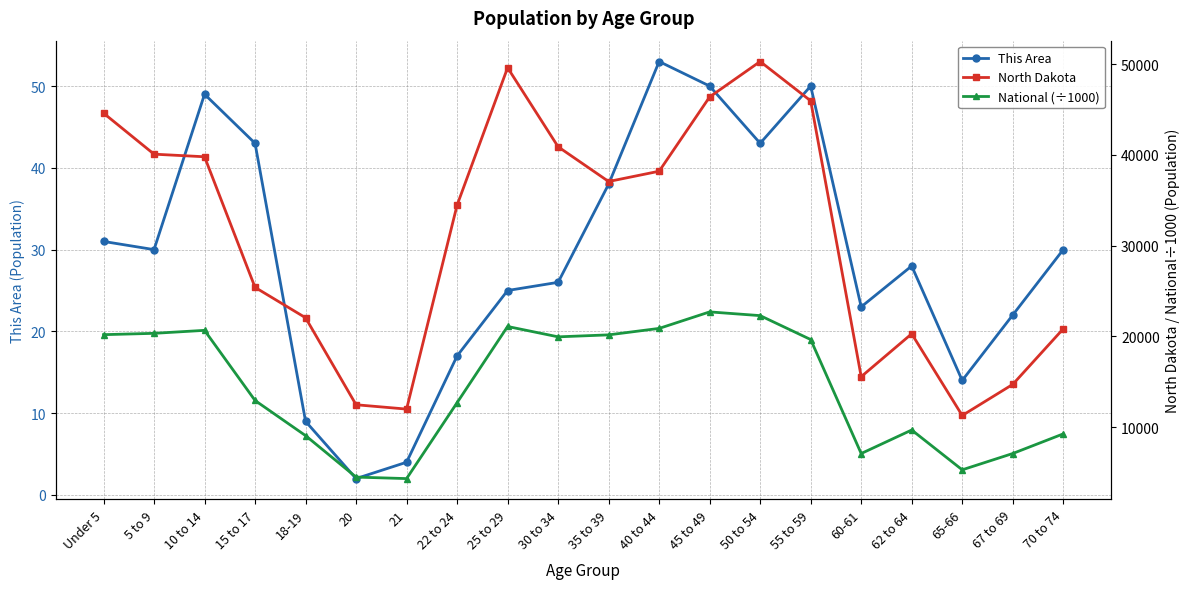

Which has a higher value, 20 or 22 to 24?

22 to 24